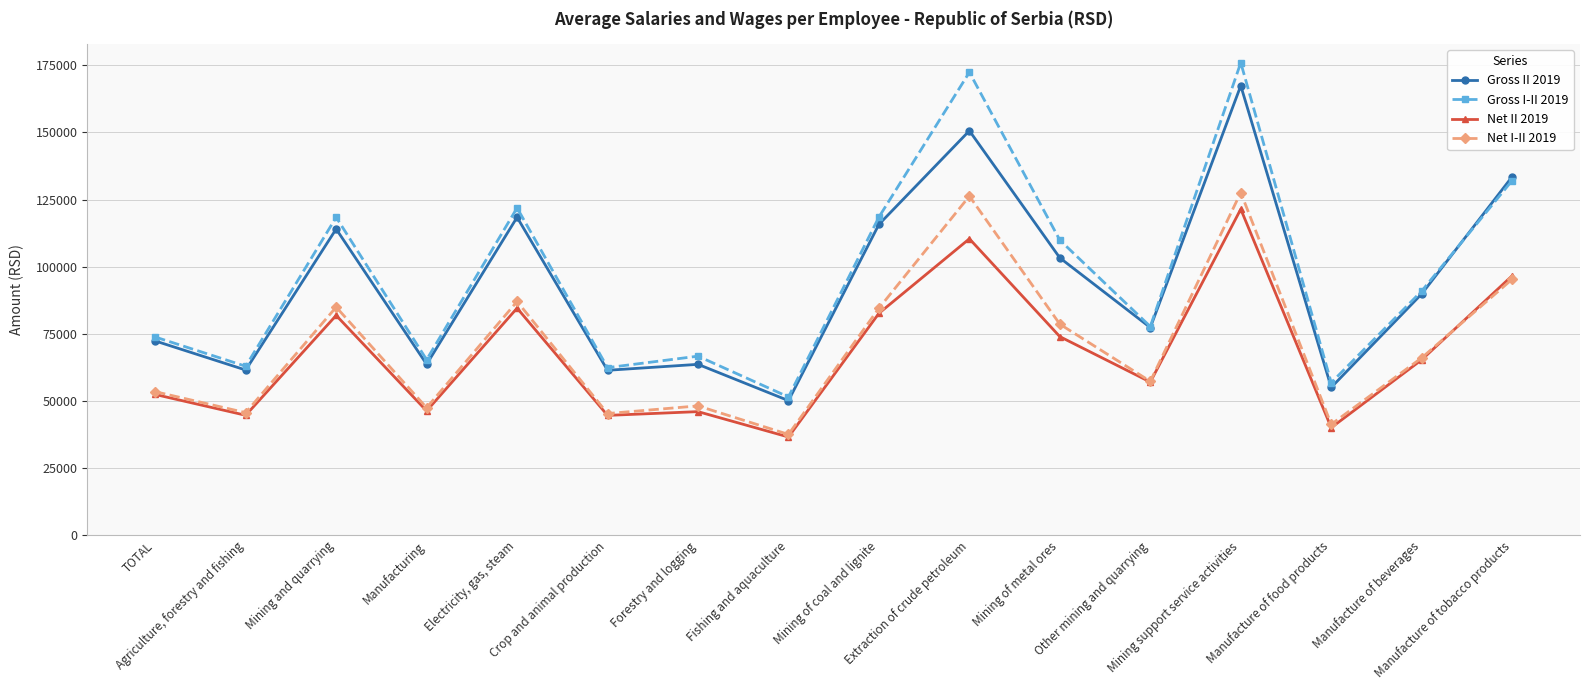

What is the sum of the Net I-II 2019 values at Agriculture, forestry and fishing and Crop and animal production?

90980